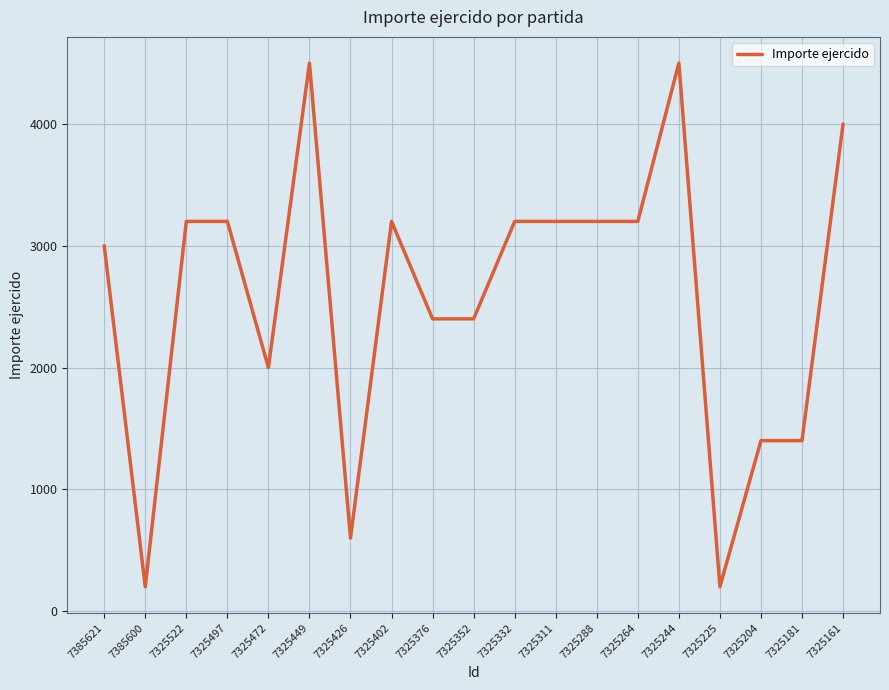

Does the chart display data point markers on the line(s)?

No